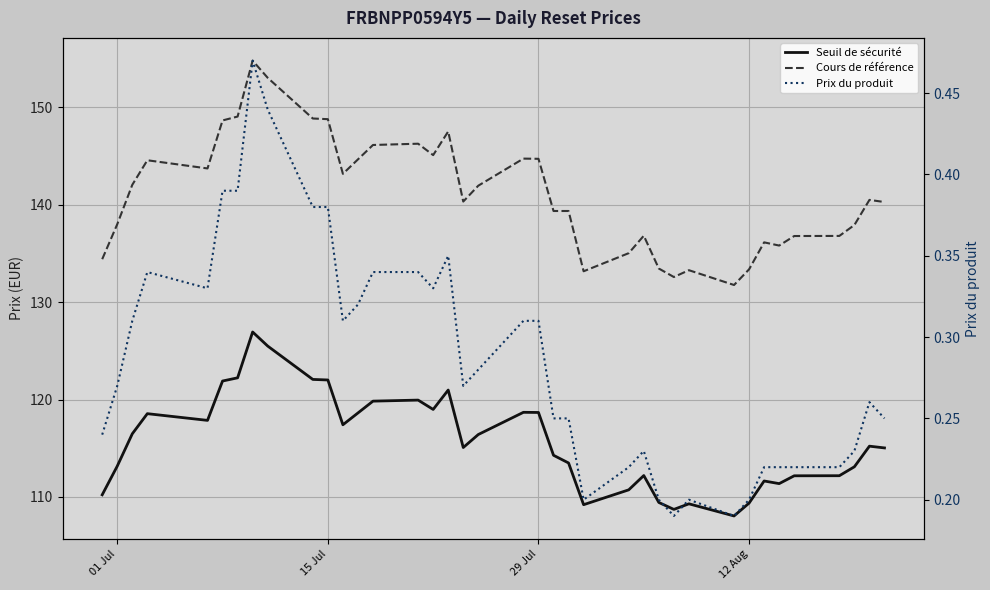

The value of Cours de référence at 35 is 235.3. True or false?

False